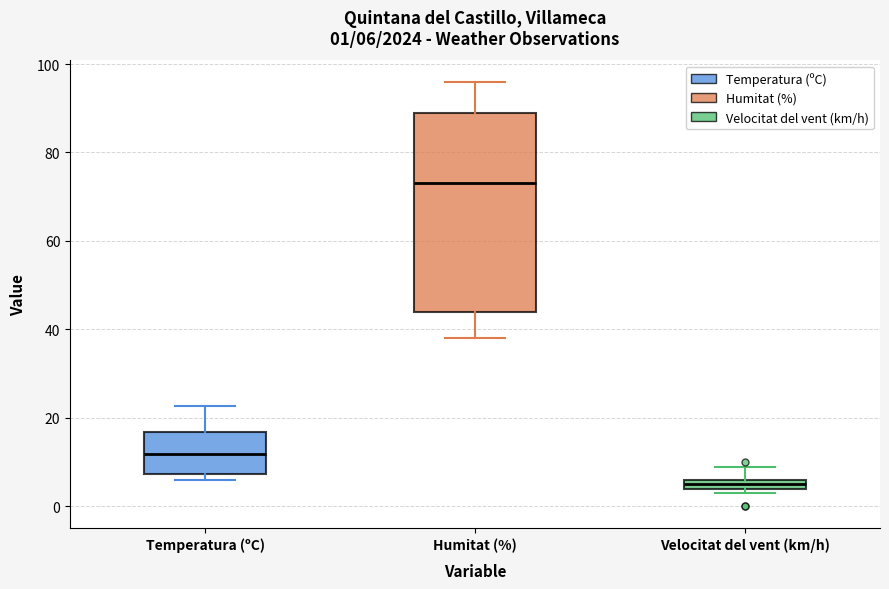

Which box has the highest median line?

Humitat (%)